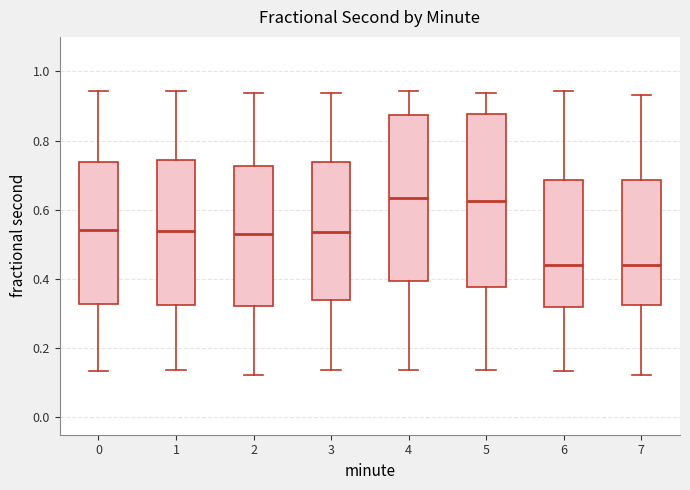

Reading left to right, read every box against the y-axis: the position of its median line, the range the box covers, and the ends of its whiskers. The values are not printed on the chart, so give them approximately, as read against the axis.

0: median 0.54, box 0.32 to 0.74, whiskers 0.14 to 0.94
1: median 0.54, box 0.32 to 0.74, whiskers 0.14 to 0.94
2: median 0.54, box 0.32 to 0.72, whiskers 0.12 to 0.94
3: median 0.54, box 0.34 to 0.74, whiskers 0.14 to 0.94
4: median 0.64, box 0.40 to 0.88, whiskers 0.14 to 0.94
5: median 0.62, box 0.38 to 0.88, whiskers 0.14 to 0.94
6: median 0.44, box 0.32 to 0.68, whiskers 0.14 to 0.94
7: median 0.44, box 0.32 to 0.68, whiskers 0.12 to 0.94